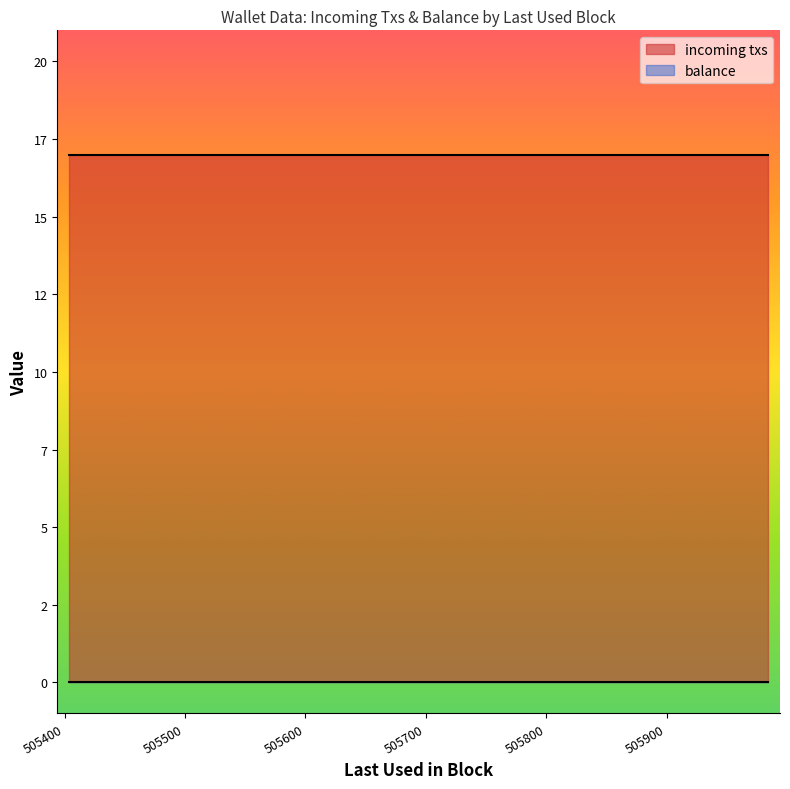

What is the total value across all series at 505551?

17